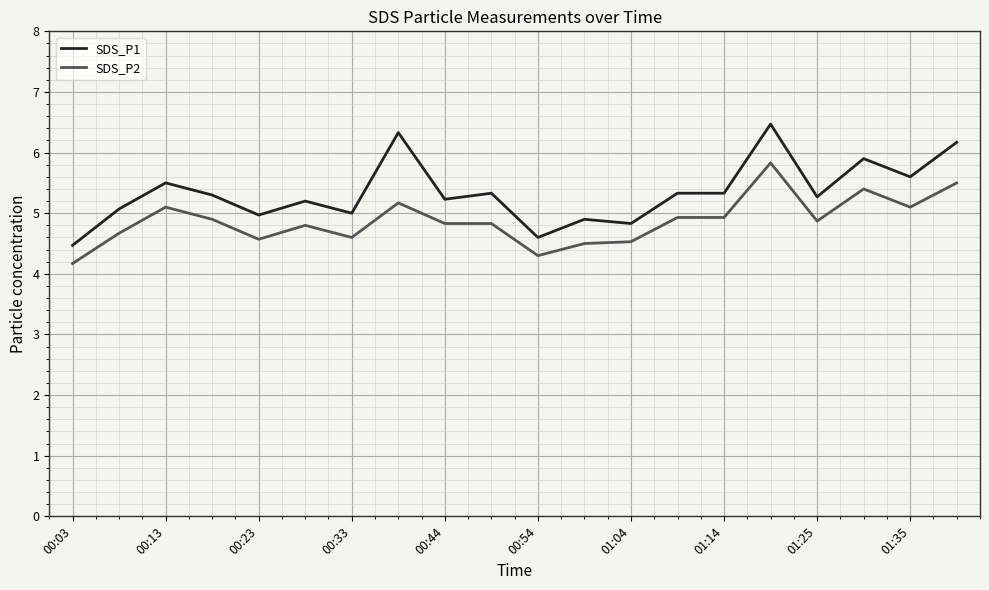

Which series has the largest range (max minus min)?

SDS_P1